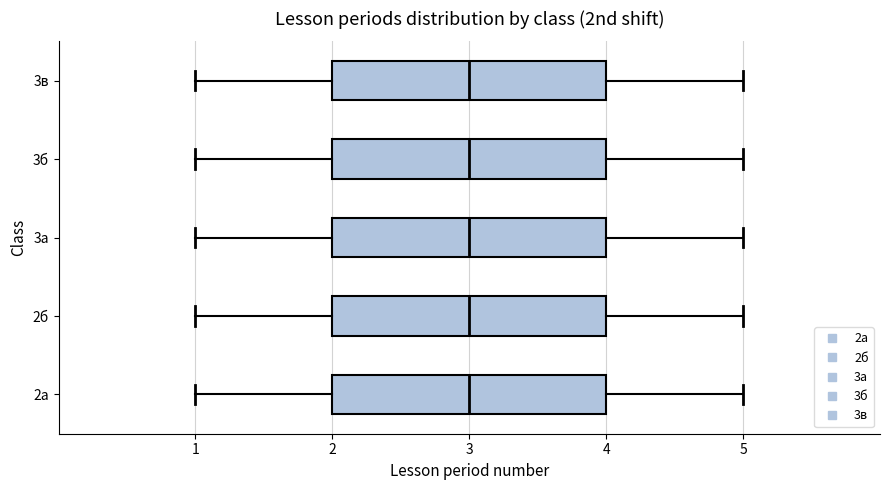

Reading bottom to top, read every box against the x-axis: the position of its median line, the range the box covers, and the ends of its whiskers. The values are not printed on the chart, so give them approximately, as read against the axis.

2а: median 3, box 2 to 4, whiskers 1 to 5
2б: median 3, box 2 to 4, whiskers 1 to 5
3а: median 3, box 2 to 4, whiskers 1 to 5
3б: median 3, box 2 to 4, whiskers 1 to 5
3в: median 3, box 2 to 4, whiskers 1 to 5